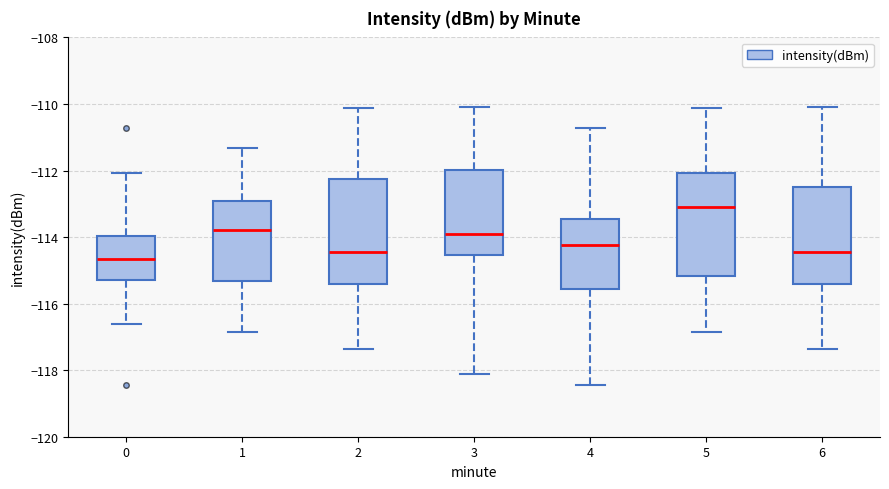

Reading left to right, transcribe this box plot: for each box, give where its median line is, the range the box spans, and where its two whiskers end, as read against the y-axis. The values are not printed on the chart, so give them approximately, as read against the axis.

0: median -114.6, box -115.4 to -114.0, whiskers -116.6 to -112.0
1: median -113.8, box -115.4 to -113.0, whiskers -116.8 to -111.4
2: median -114.4, box -115.4 to -112.2, whiskers -117.4 to -110.2
3: median -114.0, box -114.6 to -112.0, whiskers -118.2 to -110.0
4: median -114.2, box -115.6 to -113.4, whiskers -118.4 to -110.8
5: median -113.0, box -115.2 to -112.0, whiskers -116.8 to -110.2
6: median -114.4, box -115.4 to -112.4, whiskers -117.4 to -110.0